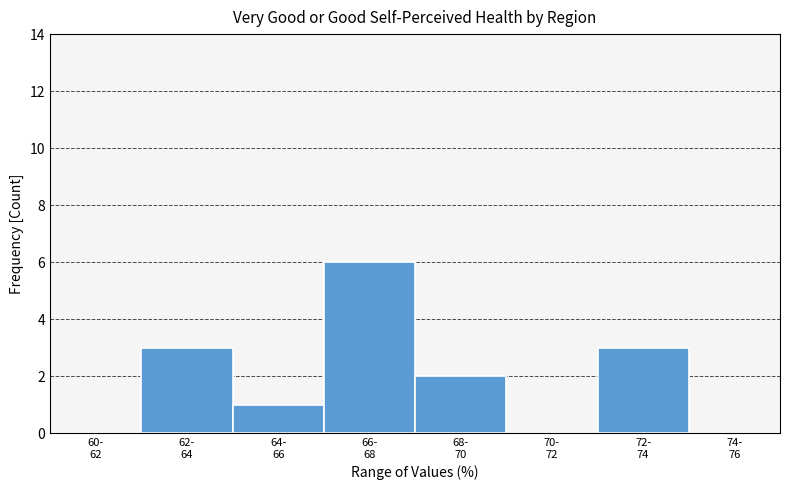

What is the maximum value shown in the chart?

6